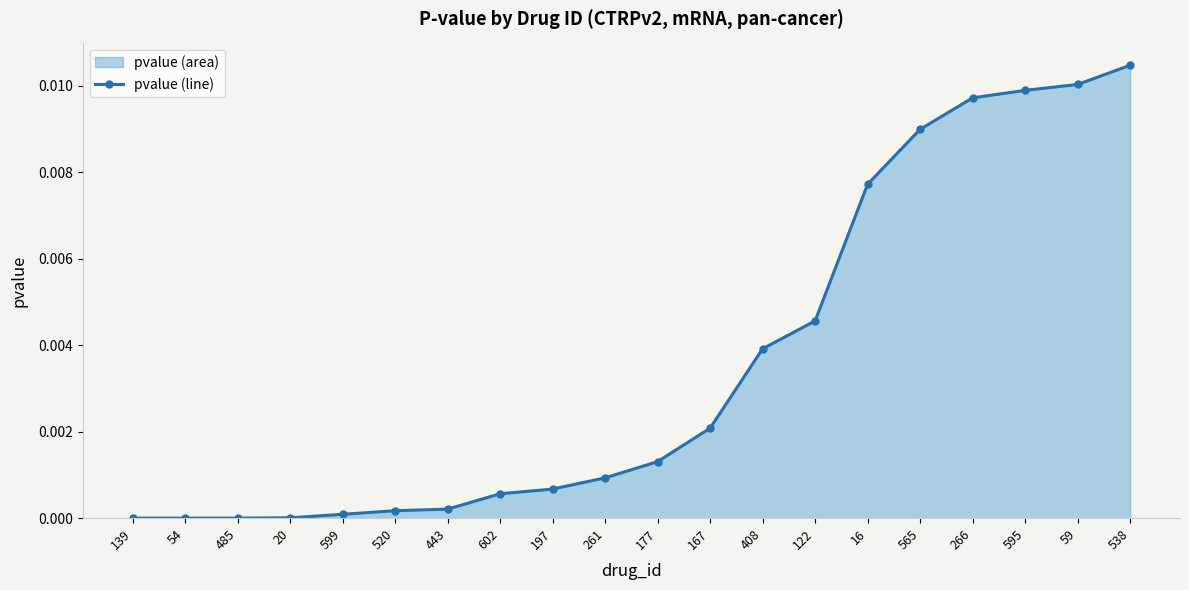

Count the number of categories in the chart.

20